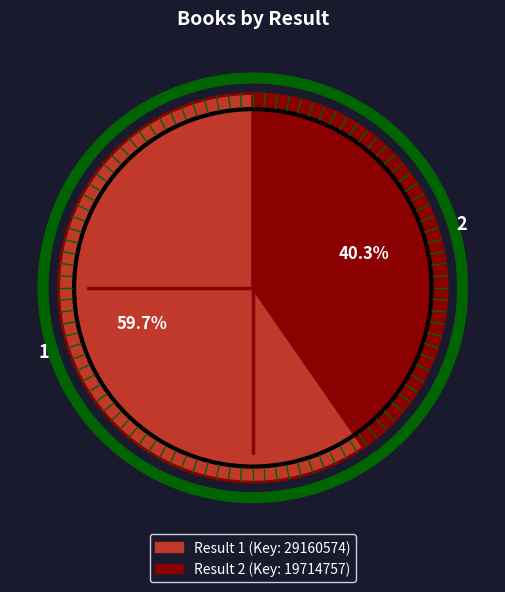

To the nearest percent, what is the difference between the largest and smallest slice percentages?

19%